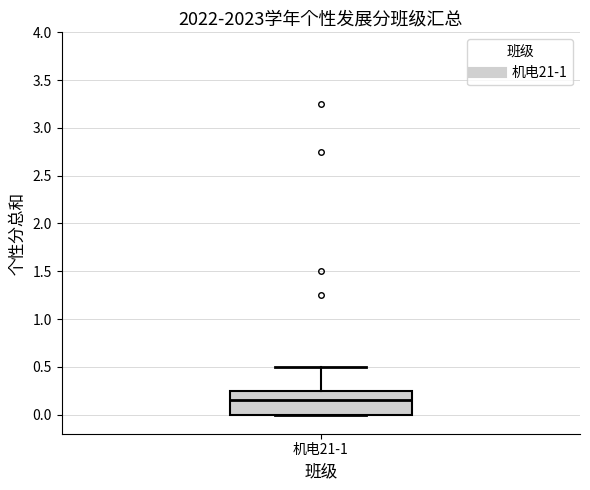

Read this box plot against the y-axis: the position of the median line, the range covered by the box, and the ends of both whiskers. The values are not printed on the chart, so give them approximately, as read against the axis.

median 0.15, box 0.00 to 0.25, whiskers 0.00 to 0.50